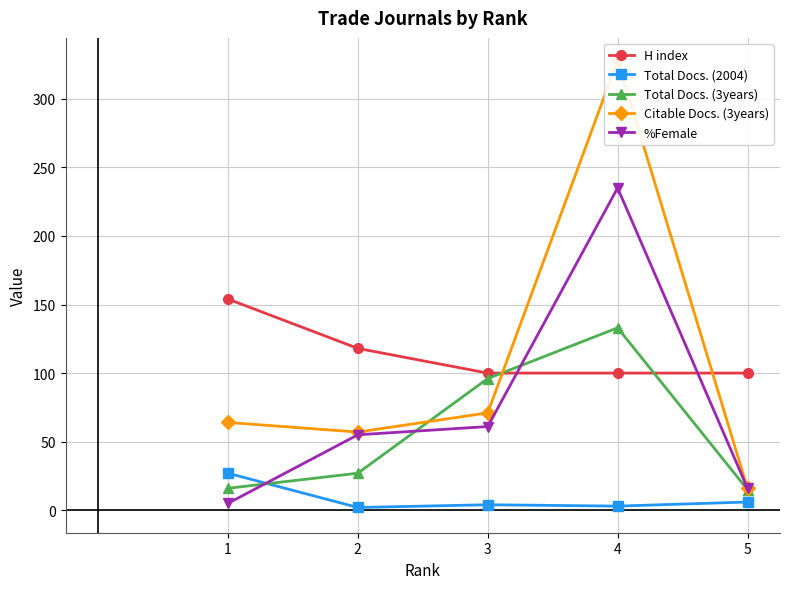

At how many categories does at least one series exceed 60?

5